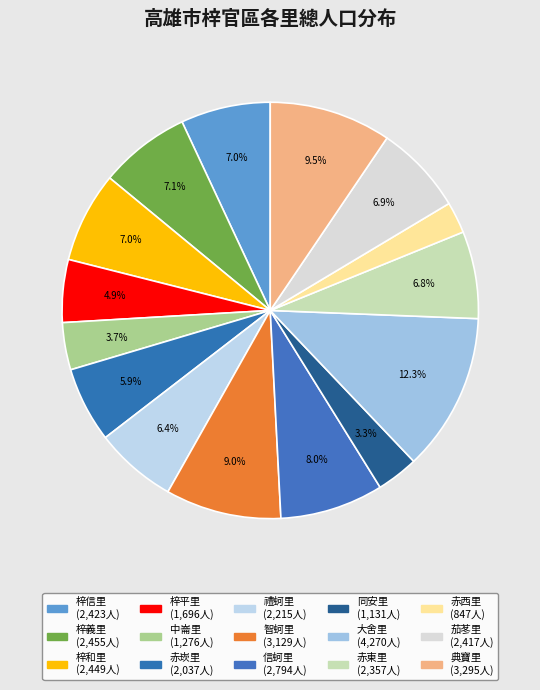

What percentage is the 梓和里 slice, to the nearest percent?

7%